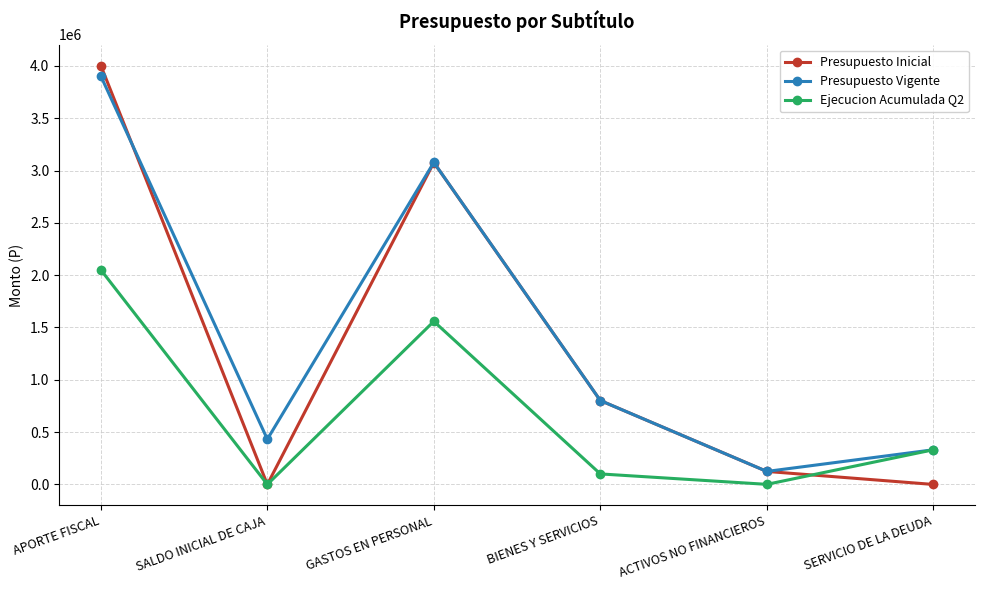

How many distinct data groups are displayed?

3